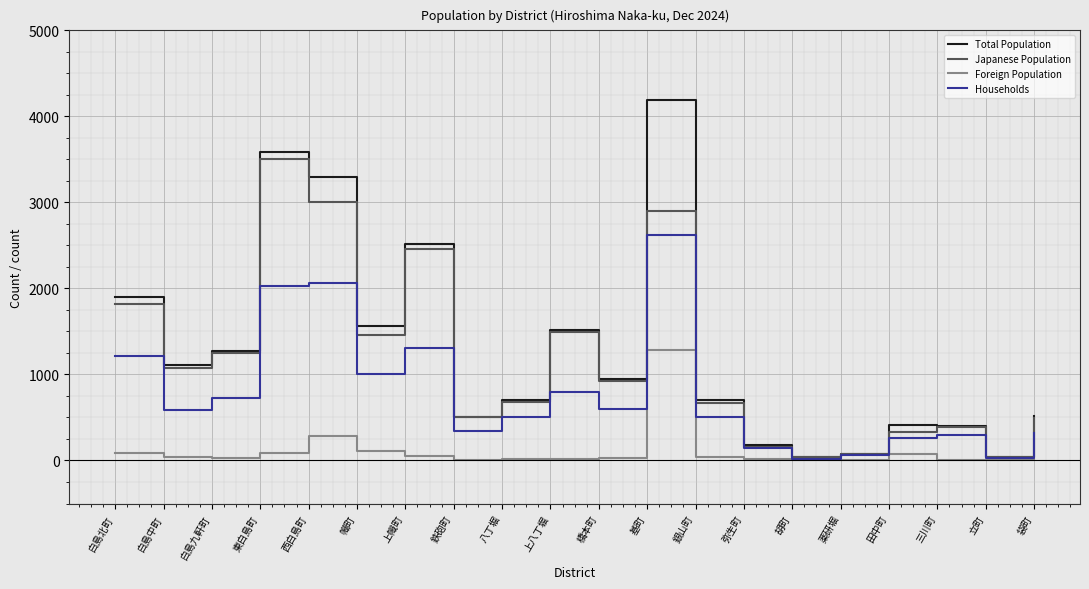

What position from the right is 幟町?

15